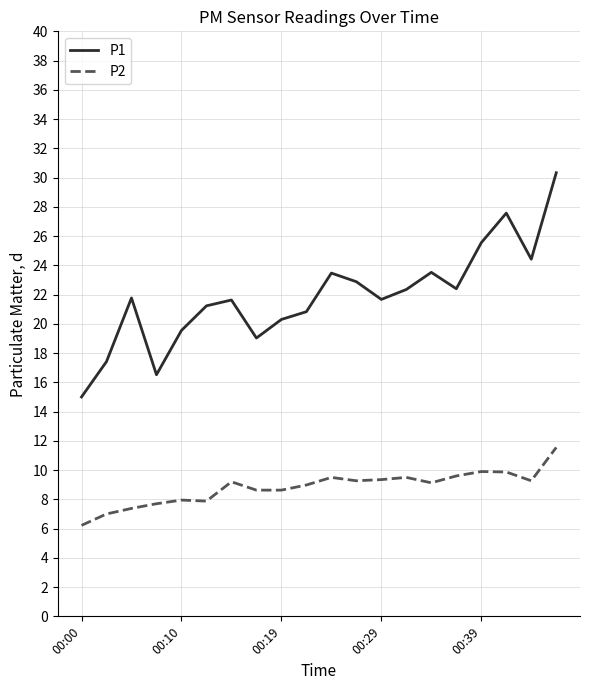

Which series has the largest total across all categories?

P1